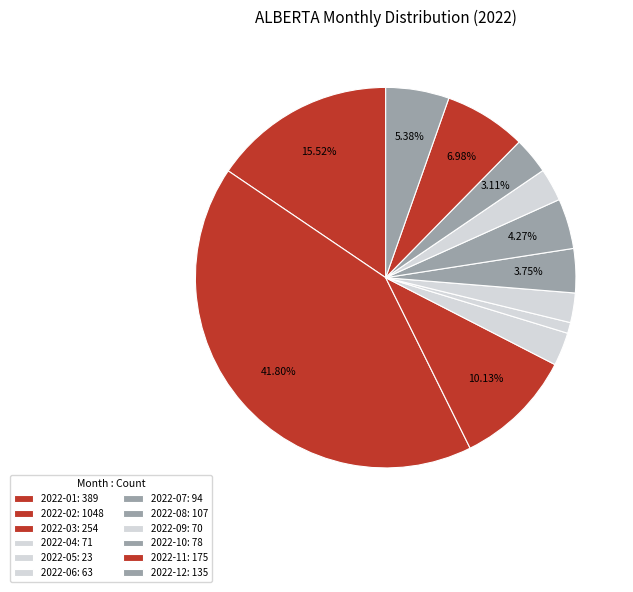

How many slices are in this pie chart?

12